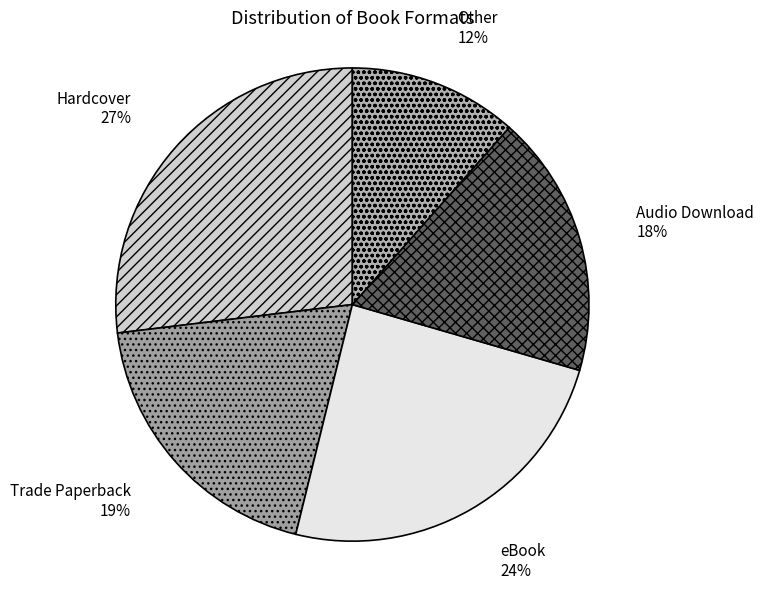

What percentage is the eBook slice, to the nearest percent?

24%